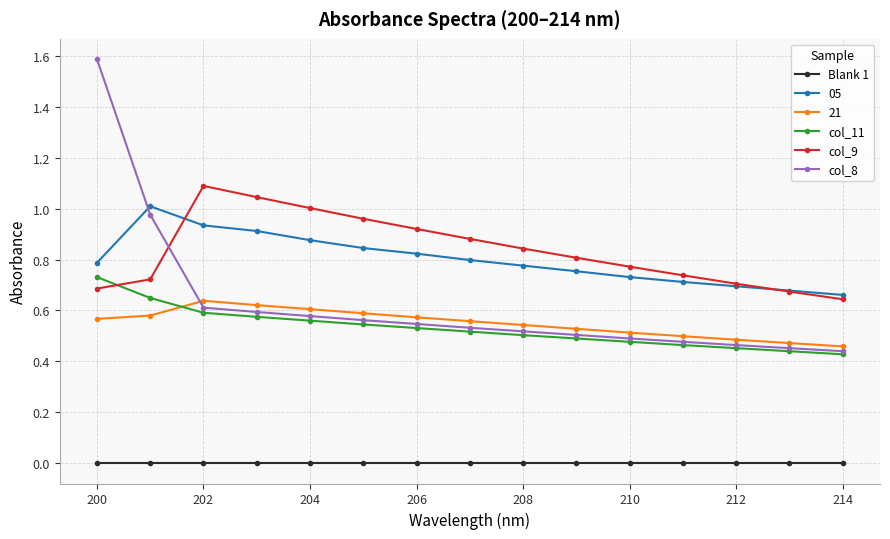

What is the greatest value displayed?

1.6